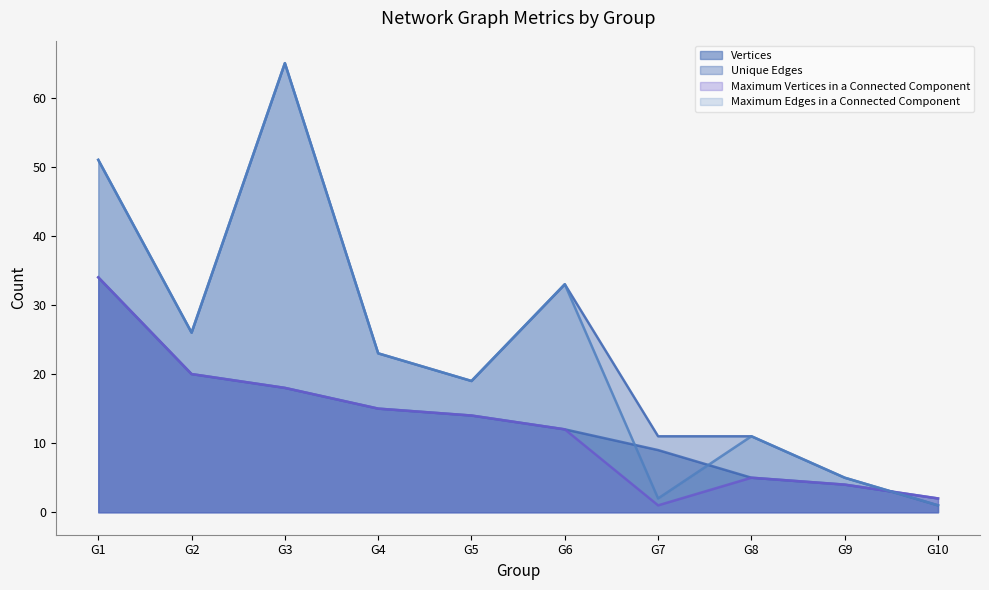

At which category is the sum across all series the highest?

G1